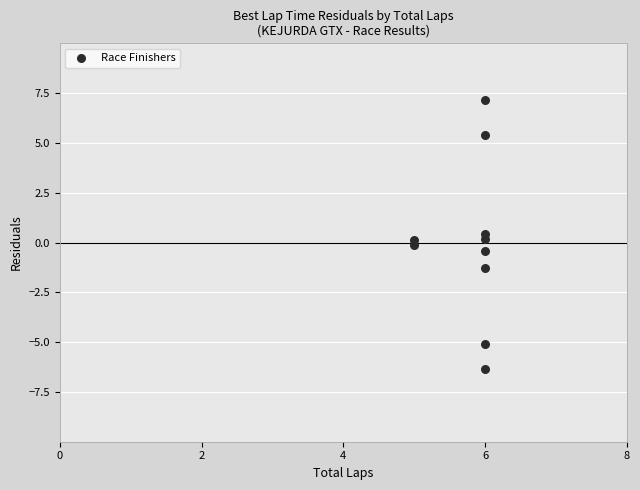

What is the average X value?

5.8